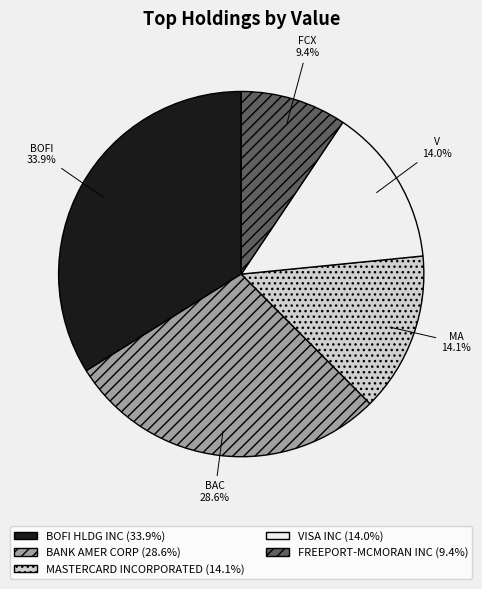

The VISA INC slice represents 2% of the pie. True or false?

False